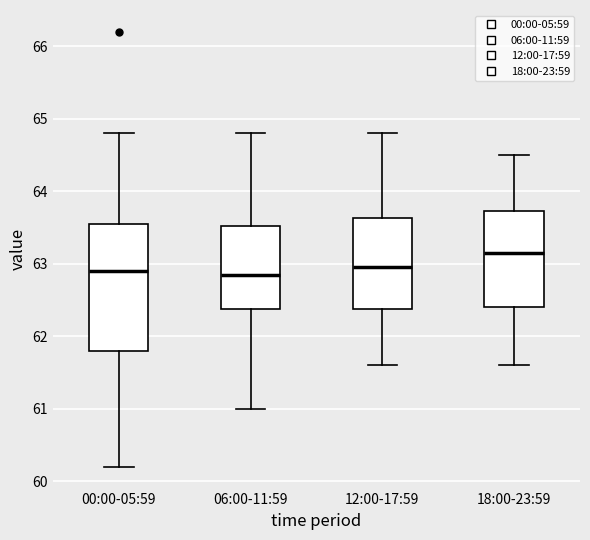

Reading left to right, transcribe this box plot: for each box, give where its median line is, the range the box spans, and where its two whiskers end, as read against the y-axis. The values are not printed on the chart, so give them approximately, as read against the axis.

00:00-05:59: median 62.9, box 61.8 to 63.6, whiskers 60.2 to 64.8
06:00-11:59: median 62.9, box 62.4 to 63.5, whiskers 61.0 to 64.8
12:00-17:59: median 63.0, box 62.4 to 63.6, whiskers 61.6 to 64.8
18:00-23:59: median 63.2, box 62.4 to 63.7, whiskers 61.6 to 64.5